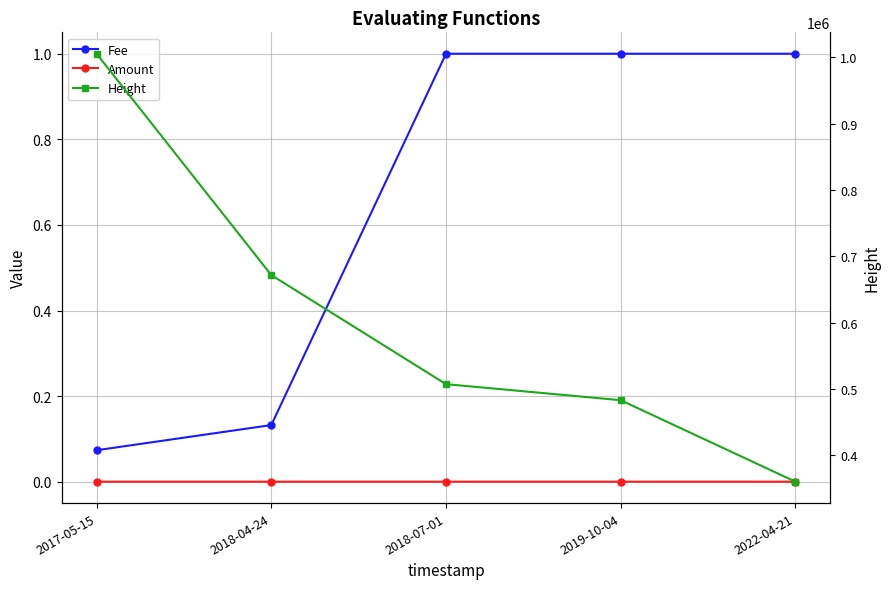

True or false: Fee has more than 0 interior local peaks.

False